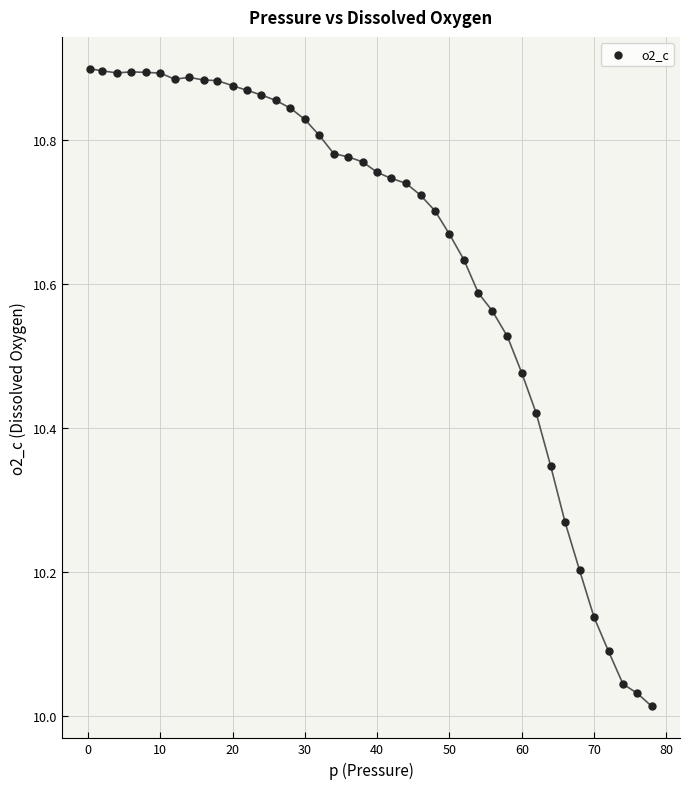

What is the range of X values (max minus min)?

77.7